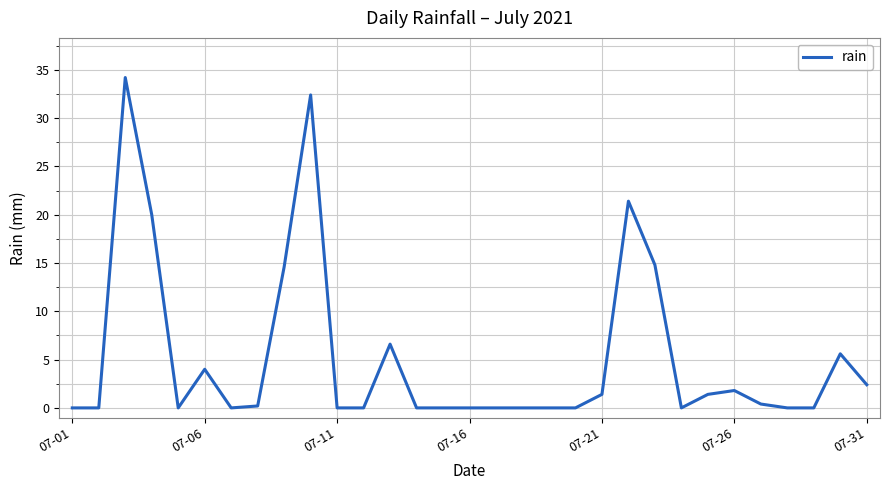

What is the greatest value displayed?

34.2